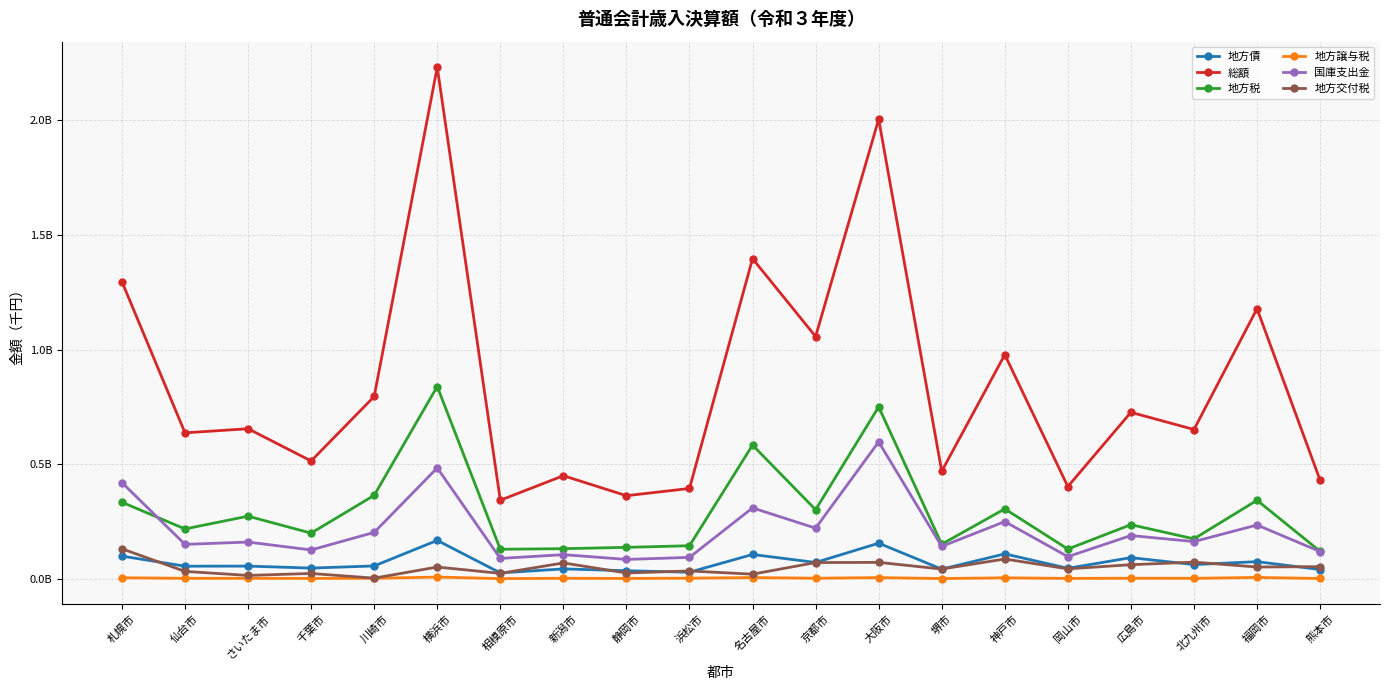

Where is the first local maximum for 地方税?

さいたま市